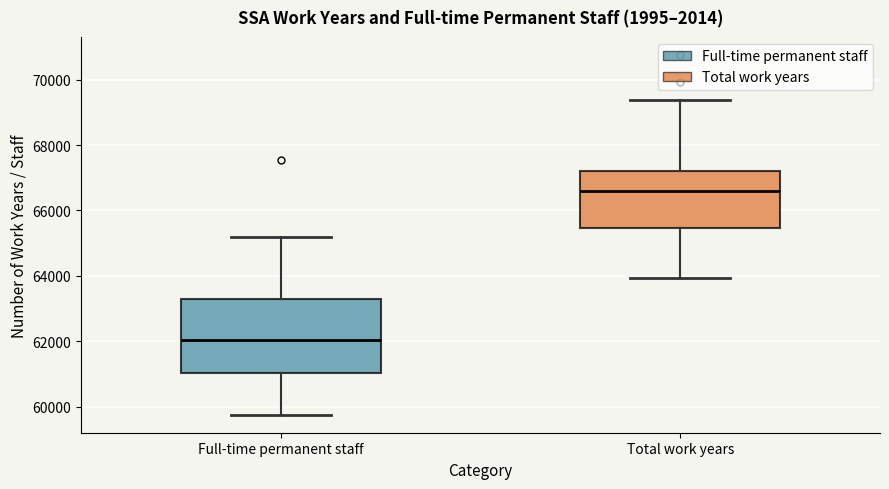

Reading left to right, transcribe this box plot: for each box, give where its median line is, the range the box spans, and where its two whiskers end, as read against the y-axis. The values are not printed on the chart, so give them approximately, as read against the axis.

Full-time permanent staff: median 62000, box 61000 to 63200, whiskers 59800 to 65200
Total work years: median 66600, box 65400 to 67200, whiskers 64000 to 69400